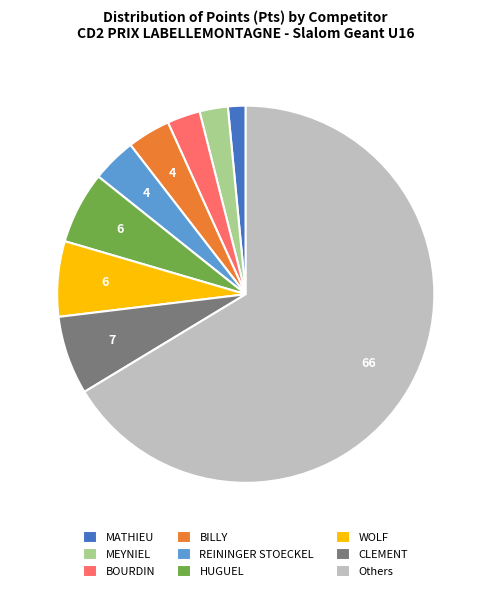

Which category has the biggest portion of the pie?

Others